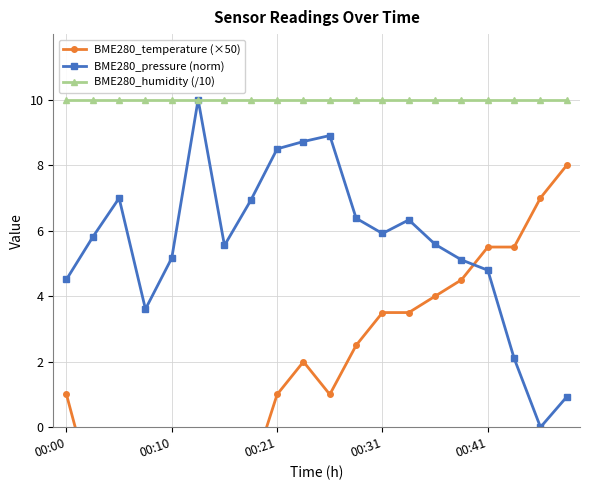

What is the highest value of the BME280_humidity (/10) series?

10.0